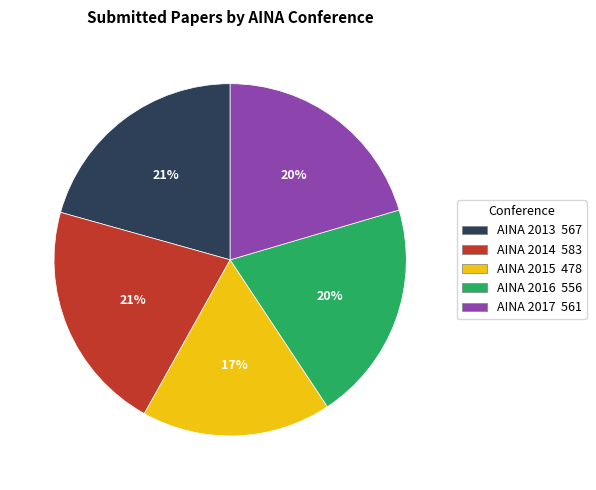

Is the sum of AINA 2016 and AINA 2015 greater than half?

No